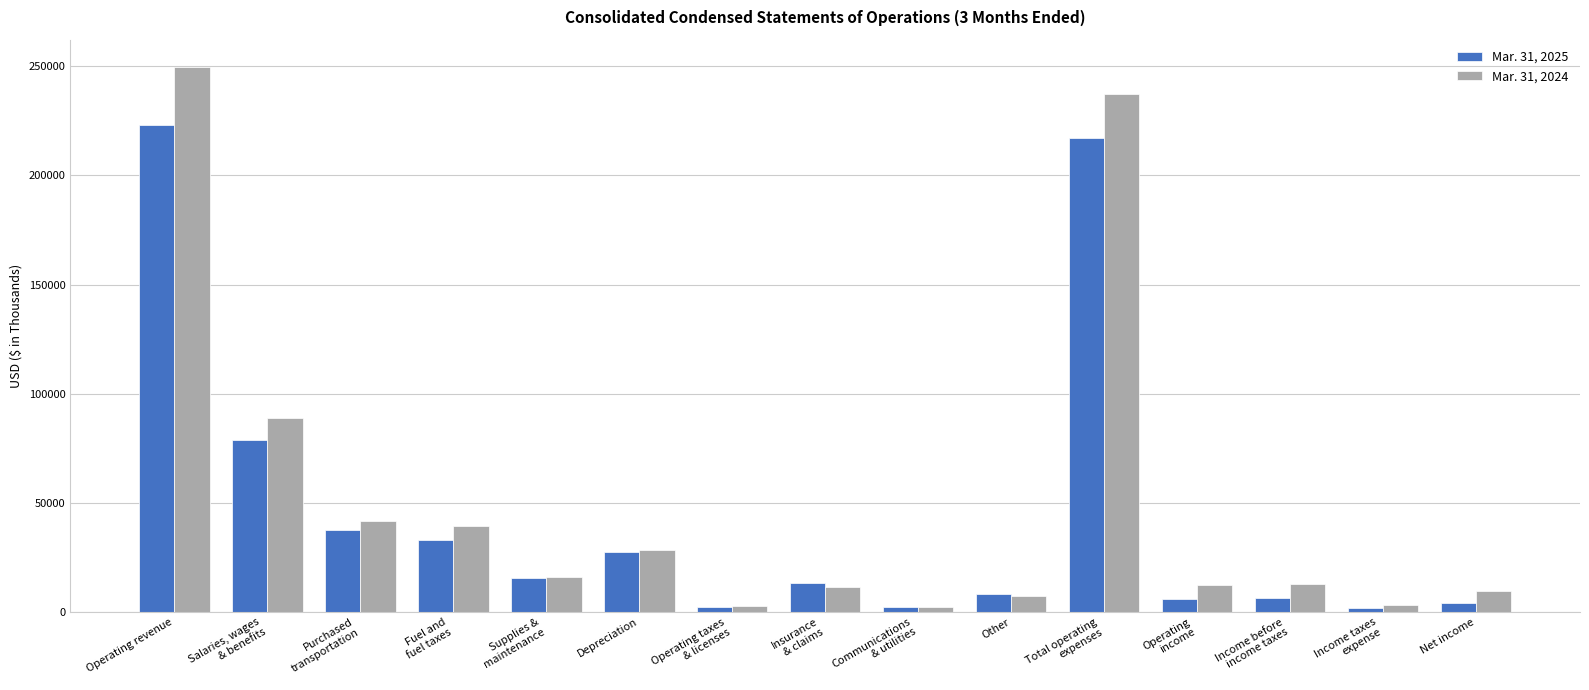

At which label does Mar. 31, 2024 first exceed 13046?

Operating revenue